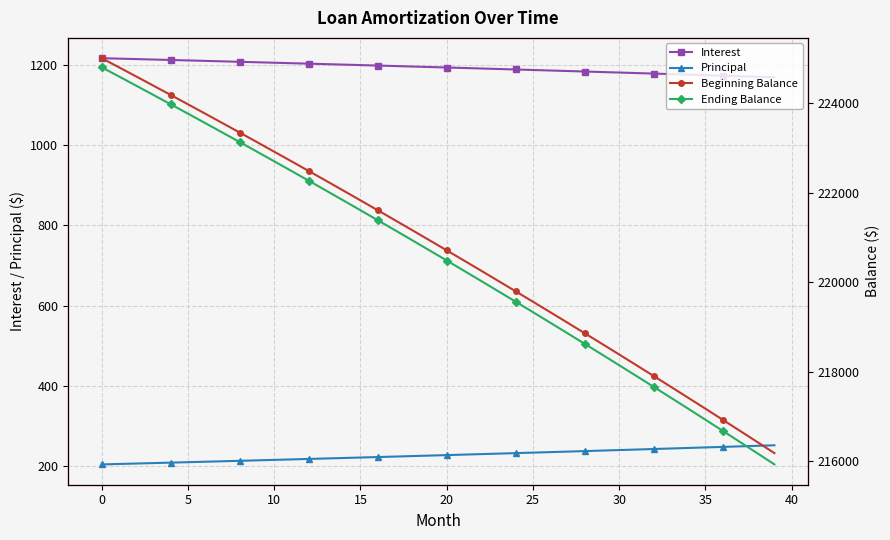

The Ending Balance series shows 350691.4 at 26. True or false?

False